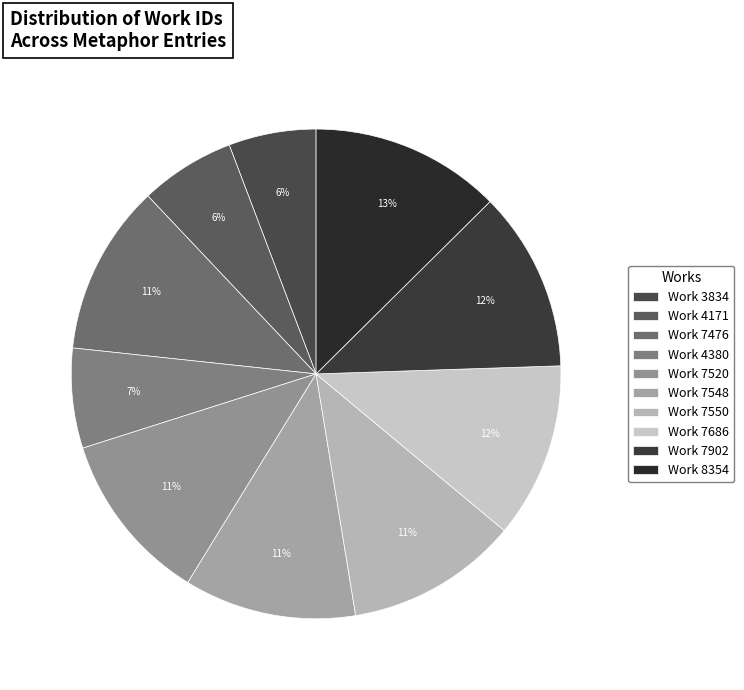

Does any single category account for the majority?

No